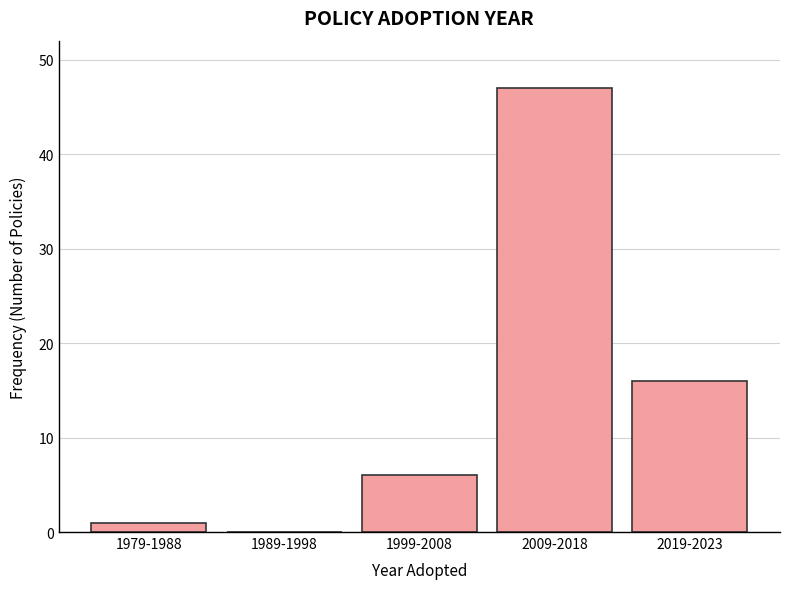

Reading left to right, transcribe all the data shown in this chart.

1979-1988=1	1989-1998=0	1999-2008=6	2009-2018=47	2019-2023=16